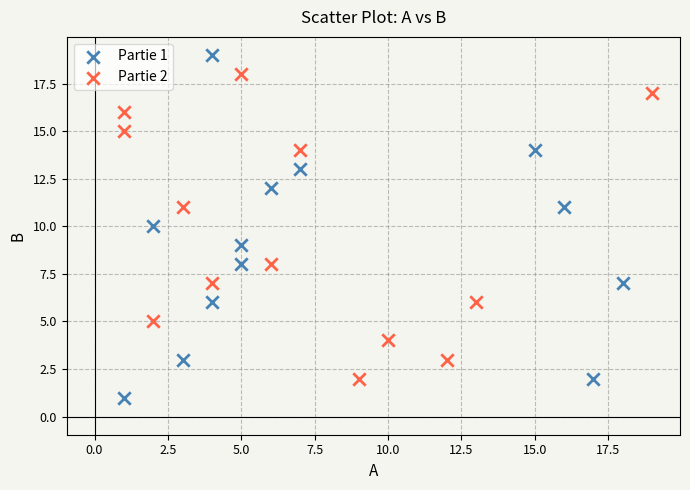

Which series has the largest Y range (max minus min)?

Partie 1